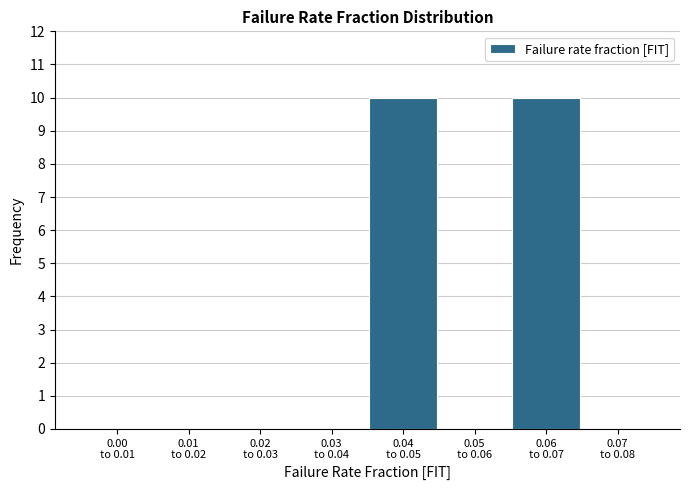

What is the maximum value shown in the chart?

10